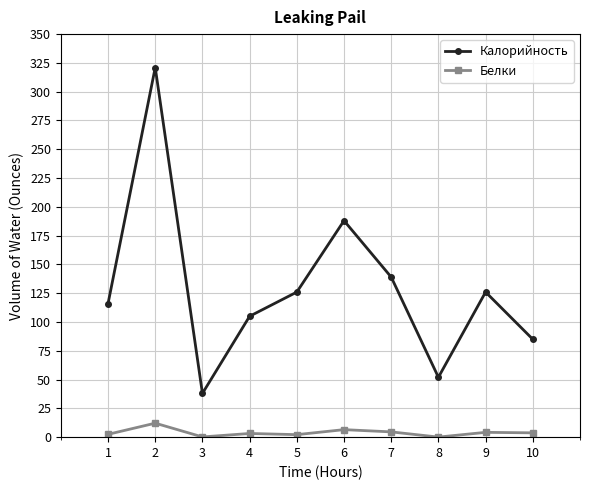

True or false: Белки and Калорийность intersect in this chart.

False